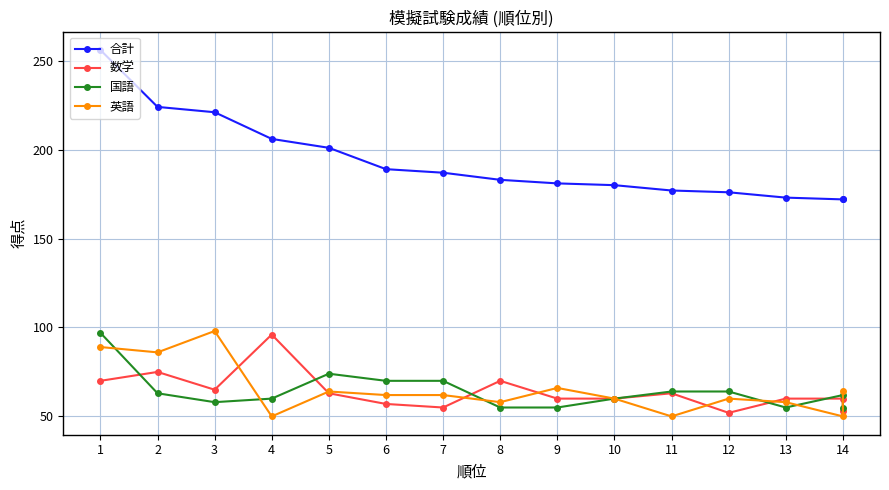

What is the highest value of the 英語 series?

98